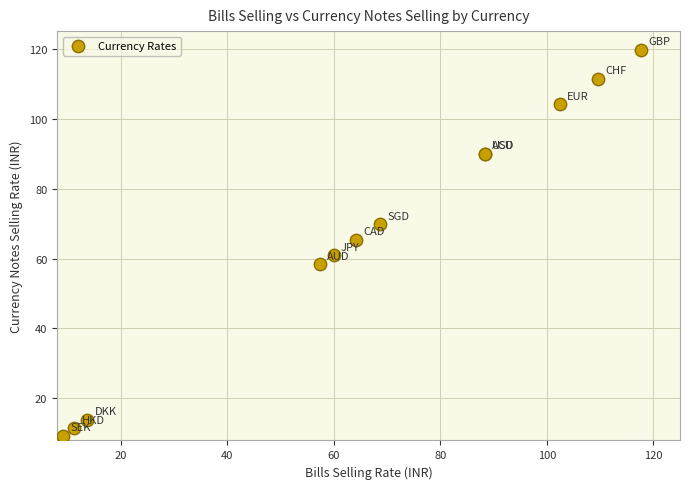

What Y value in the scatter plot is closest to 64?

65.3